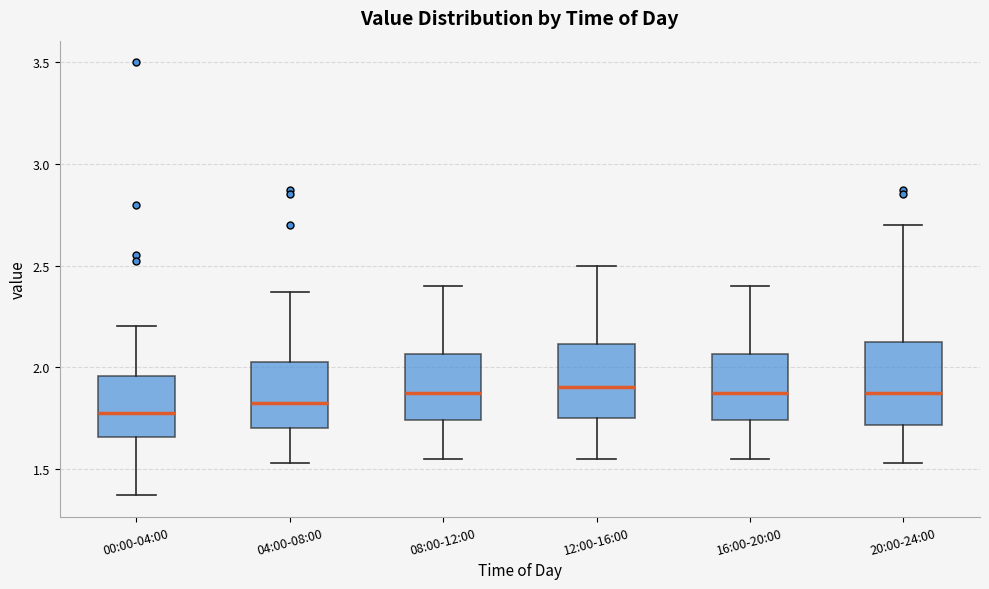

Where is the upper edge of the box for 20:00-24:00 on the y-axis? The values are not printed on the chart, so give them approximately, as read against the axis.

2.15